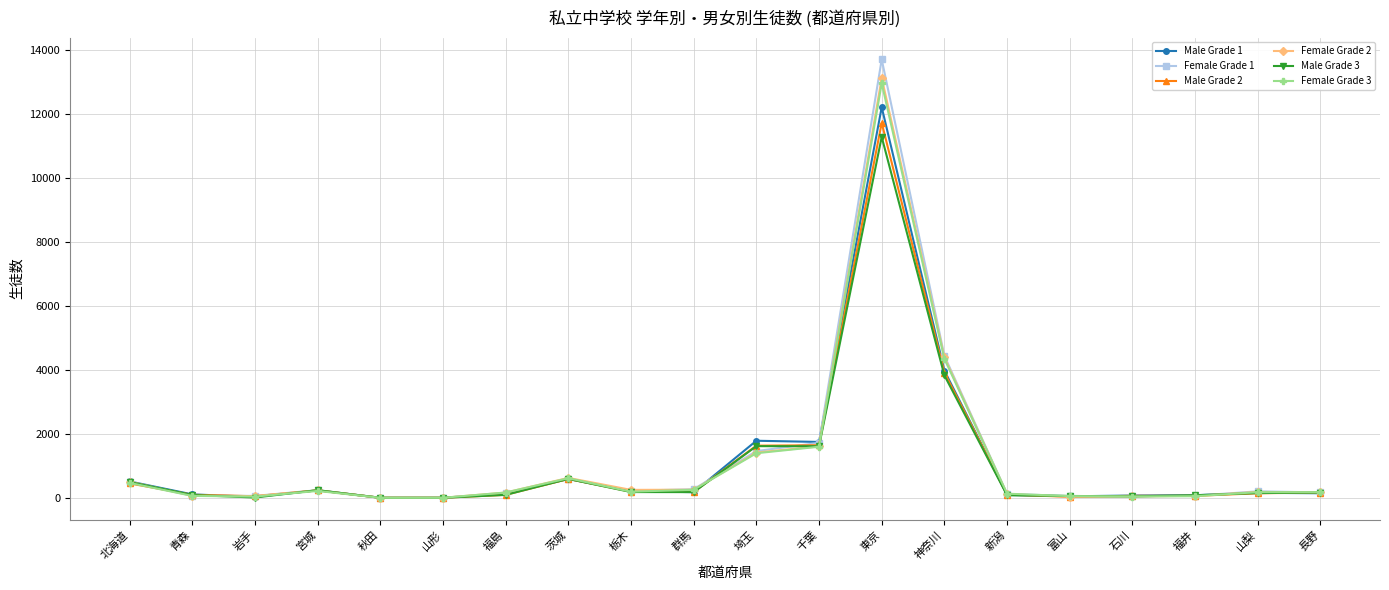

Between 秋田 and 神奈川, which series saw the biggest shift?

Female Grade 1